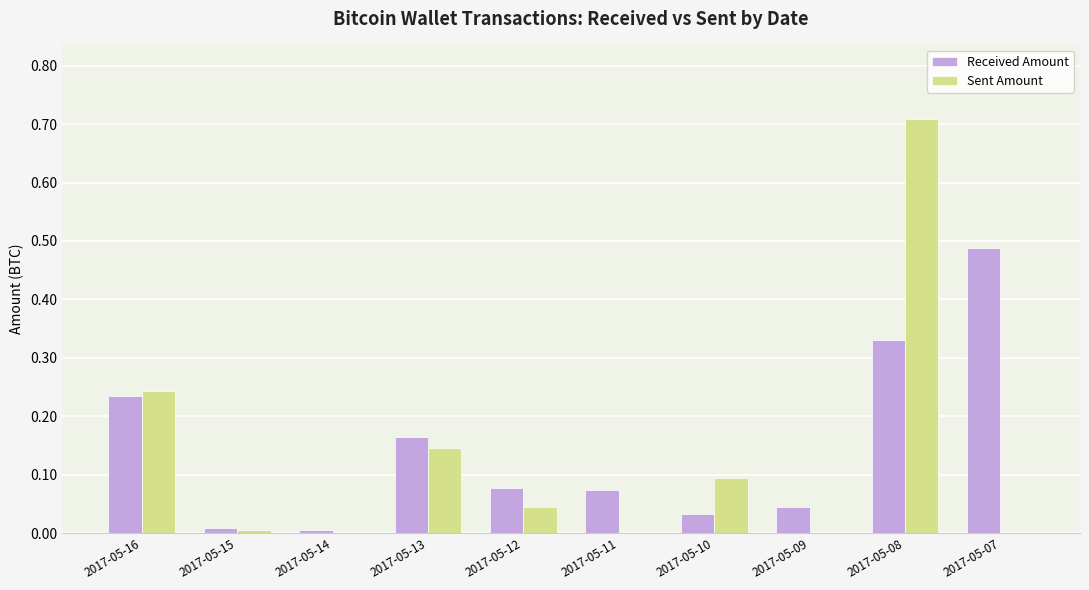

Is it true that Received Amount equals 0.1 at 2017-05-11?

True